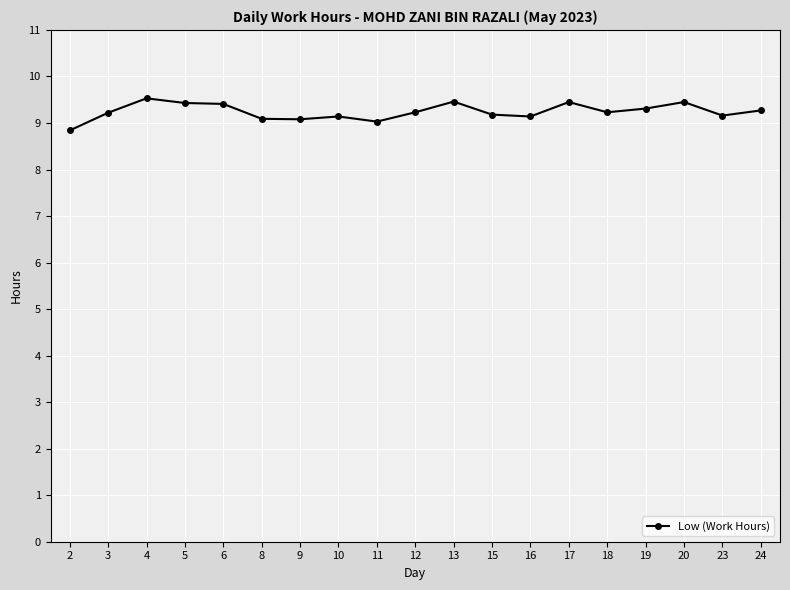

The value at 5 is 9.4. True or false?

True